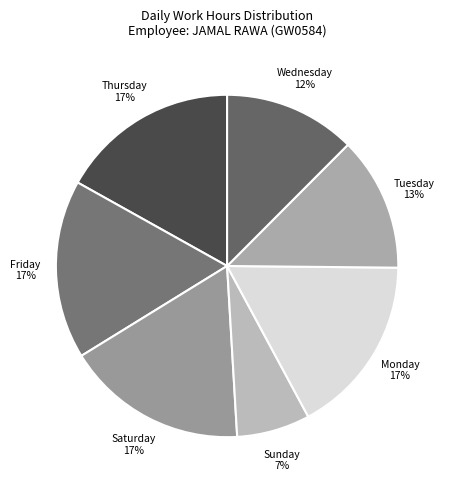

To the nearest percent, what percentage of the pie is Tuesday?

13%